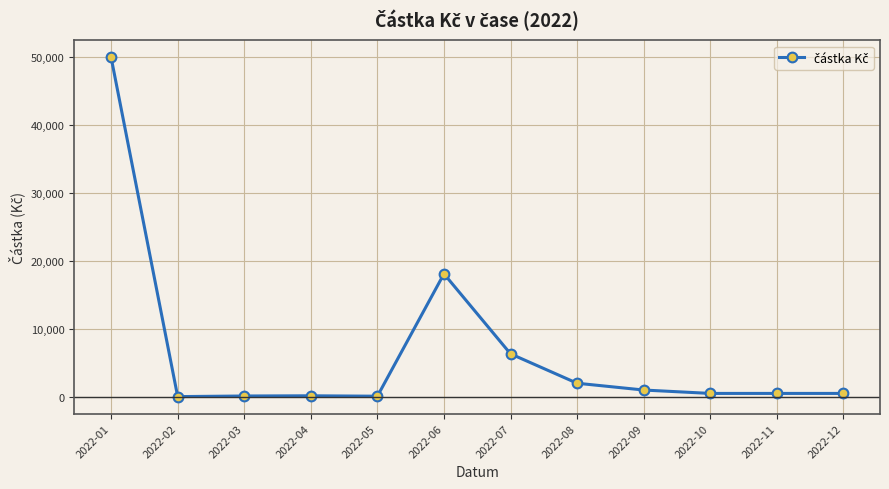

Where does the data first go above 500?

2022-01